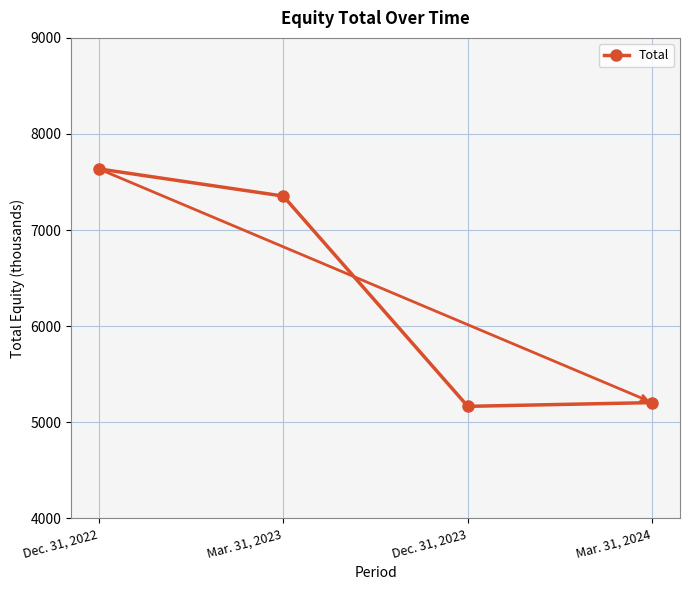

List the labels in order of value, smallest first.

Dec. 31, 2023, Mar. 31, 2024, Mar. 31, 2023, Dec. 31, 2022